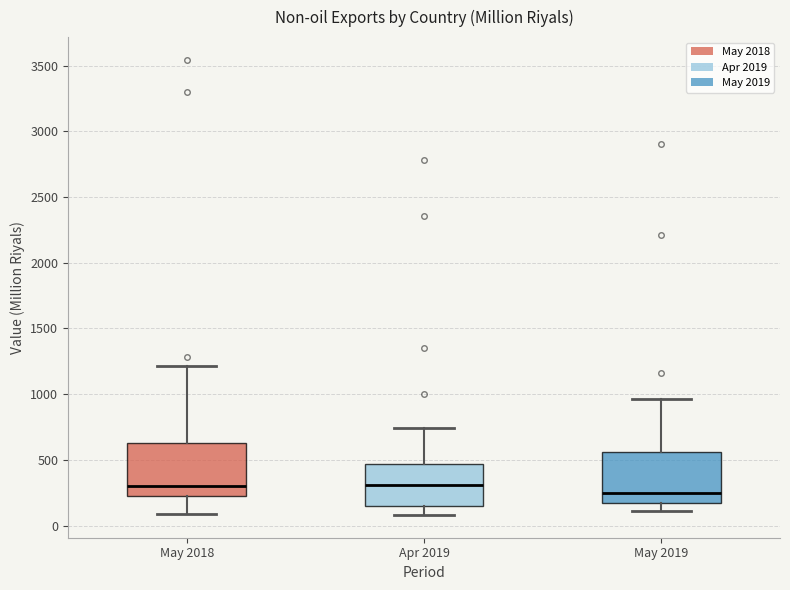

Reading left to right, transcribe this box plot: for each box, give where its median line is, the range the box spans, and where its two whiskers end, as read against the y-axis. The values are not printed on the chart, so give them approximately, as read against the axis.

May 2018: median 300, box 250 to 650, whiskers 100 to 1200
Apr 2019: median 300, box 150 to 450, whiskers 100 to 750
May 2019: median 250, box 150 to 550, whiskers 100 to 950